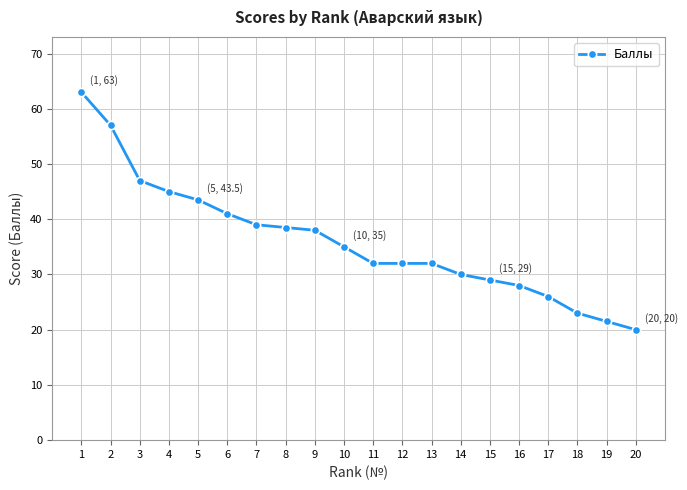

Reading left to right, transcribe all the data shown in this chart.

63.0	57.0	47.0	45.0	43.5	41.0	39.0	38.5	38.0	35.0	32.0	32.0	32.0	30.0	29.0	28.0	26.0	23.0	21.5	20.0